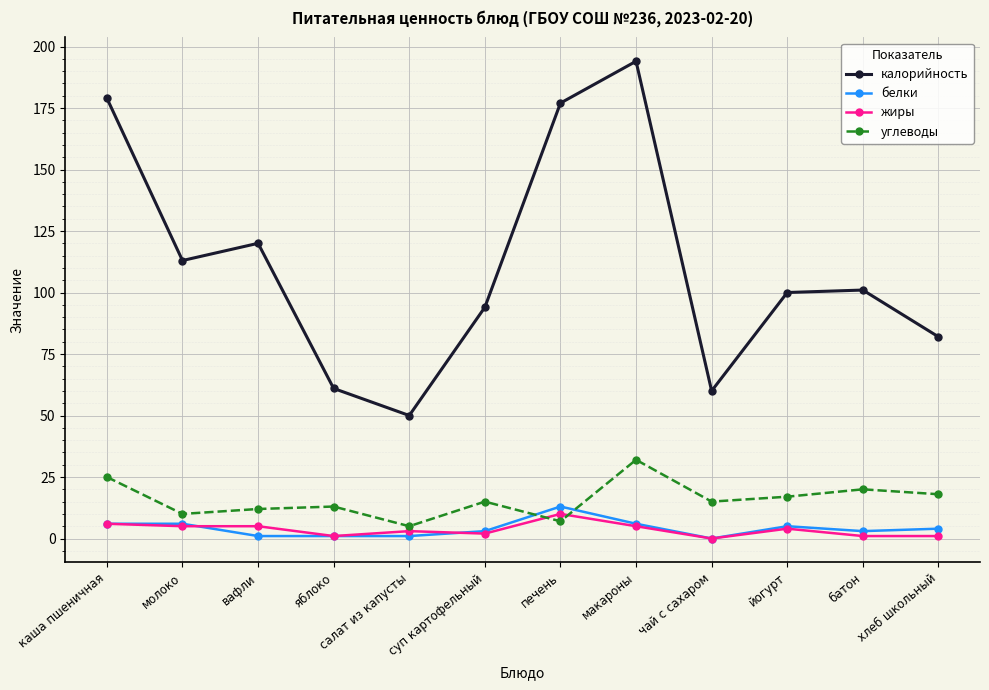

Which category has the lowest value in the калорийность series?

салат из капусты